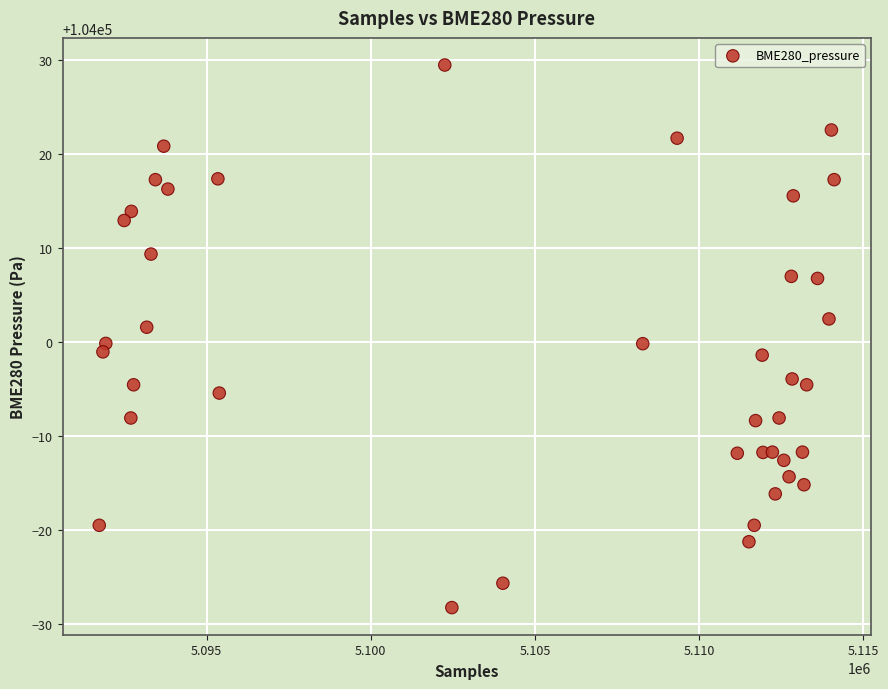

What is the range of X values (max minus min)?

22383.0